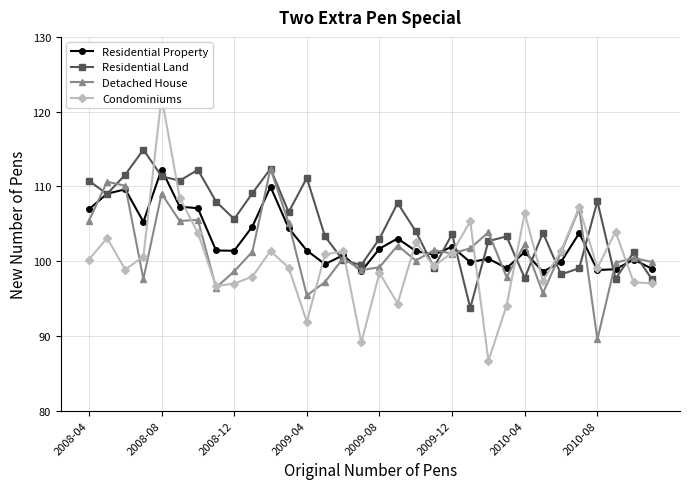

Reading left to right, extract all data points from this chart.

Residential Property: 106.9	109.0	109.6	105.3	112.3	107.3	107.1	101.4	101.4	104.6	110.0	104.4	101.4	99.6	100.8	98.6	101.7	103.0	101.4	100.9	101.9	99.9	100.3	99.1	101.2	98.6	99.9	103.8	98.8	98.9	100.2	99.0
Residential Land: 110.7	109.0	111.6	114.9	111.3	110.8	112.2	108.0	105.6	109.1	112.4	106.6	111.1	103.3	100.1	99.5	103.0	107.8	104.0	99.2	103.6	93.7	102.7	103.3	97.7	103.8	98.2	99.1	108.0	97.7	101.2	97.6
Detached House: 105.4	110.6	110.1	97.6	109.0	105.4	105.5	96.5	98.6	101.3	112.4	105.1	95.4	97.2	100.4	98.8	99.2	102.1	100.1	101.5	101.0	101.7	103.9	97.9	102.3	95.7	101.2	107.0	89.5	99.8	100.4	99.9
Condominiums: 100.2	103.1	98.9	100.6	122.0	108.5	103.8	96.7	97.0	97.9	101.4	99.1	91.9	100.9	101.3	89.1	98.4	94.3	102.5	99.3	101.1	105.3	86.7	94.0	106.4	97.3	101.4	107.2	99.1	104.0	97.2	97.0